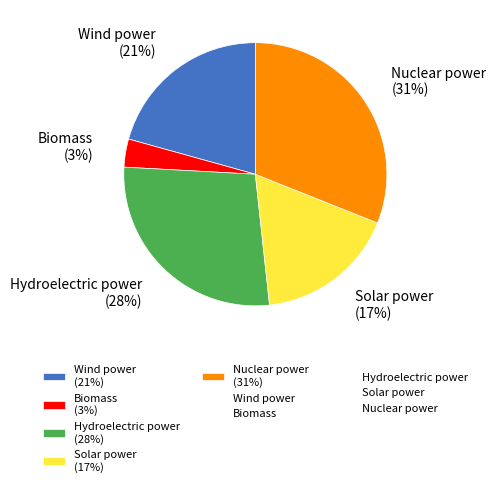

Approximately how many times larger is the value at Solar power (17%) compared to Wind power (21%)?

0.8